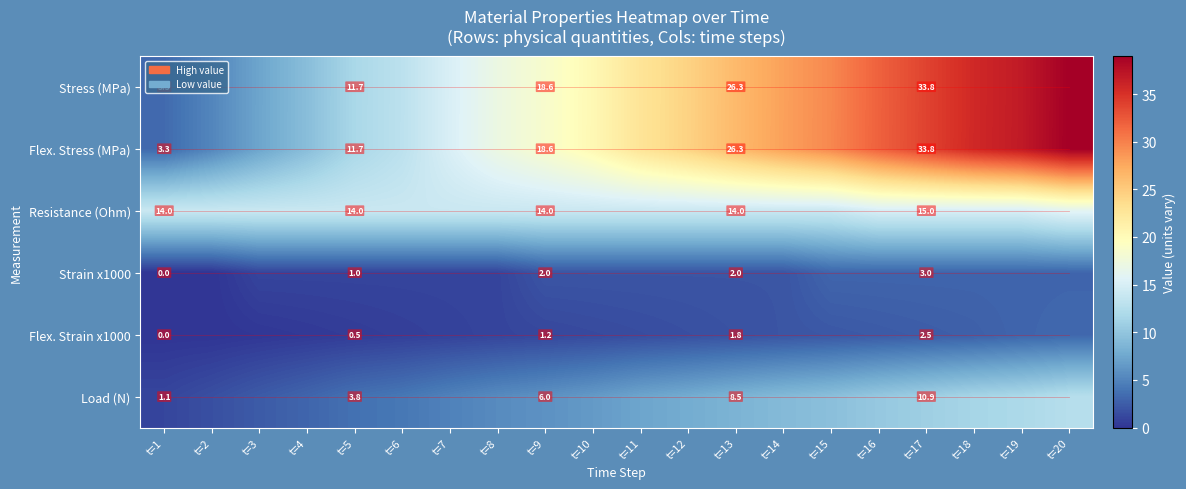

True or false: Load (N) has a value of 12.5 at t=20.

True